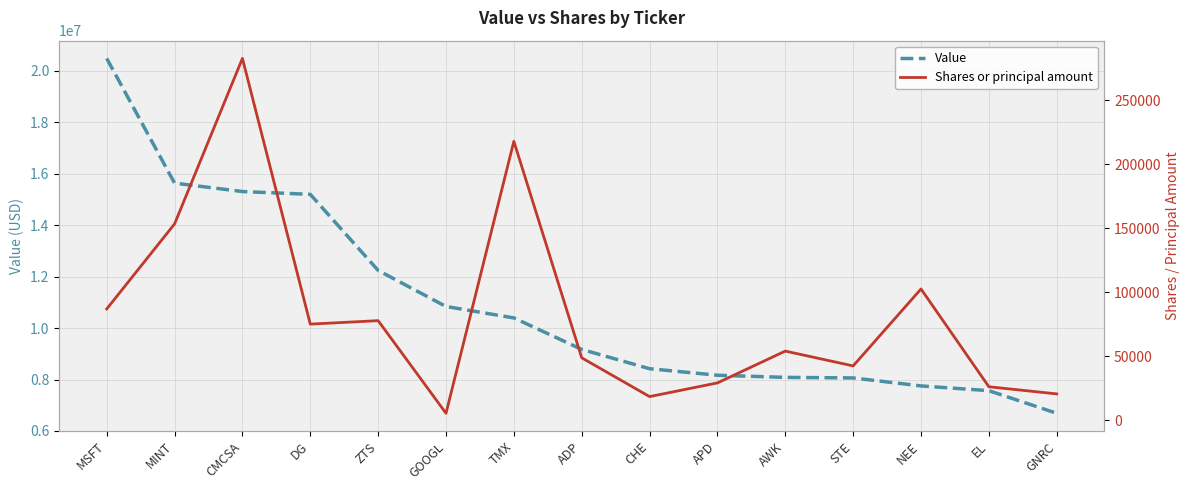

True or false: Value and Shares or principal amount cross at least once.

False